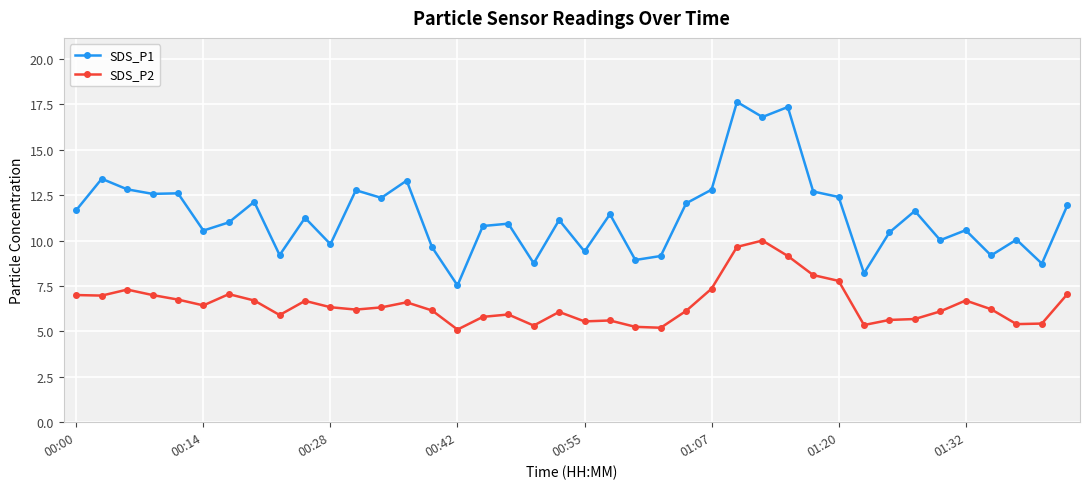

True or false: SDS_P2 has more than 1 interior local peaks.

True